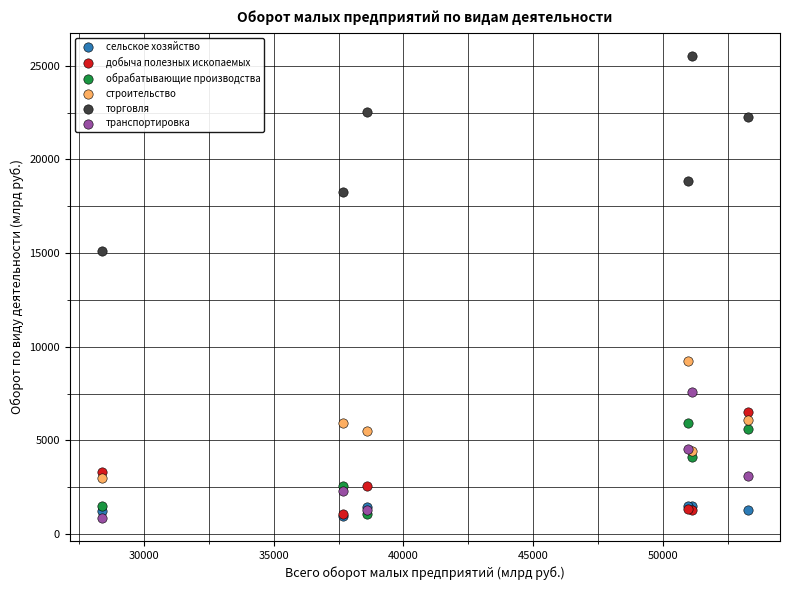

What are all the series names shown in the legend?

сельское хозяйство, добыча полезных ископаемых, обрабатывающие производства, строительство, торговля, транспортировка